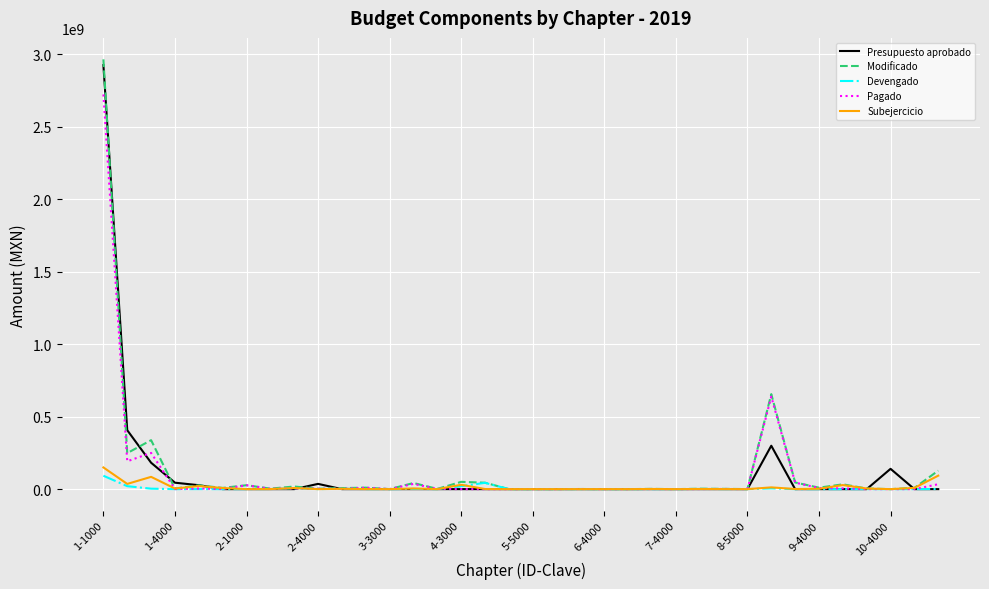

What is the maximum value shown in the chart?

2963837893.7